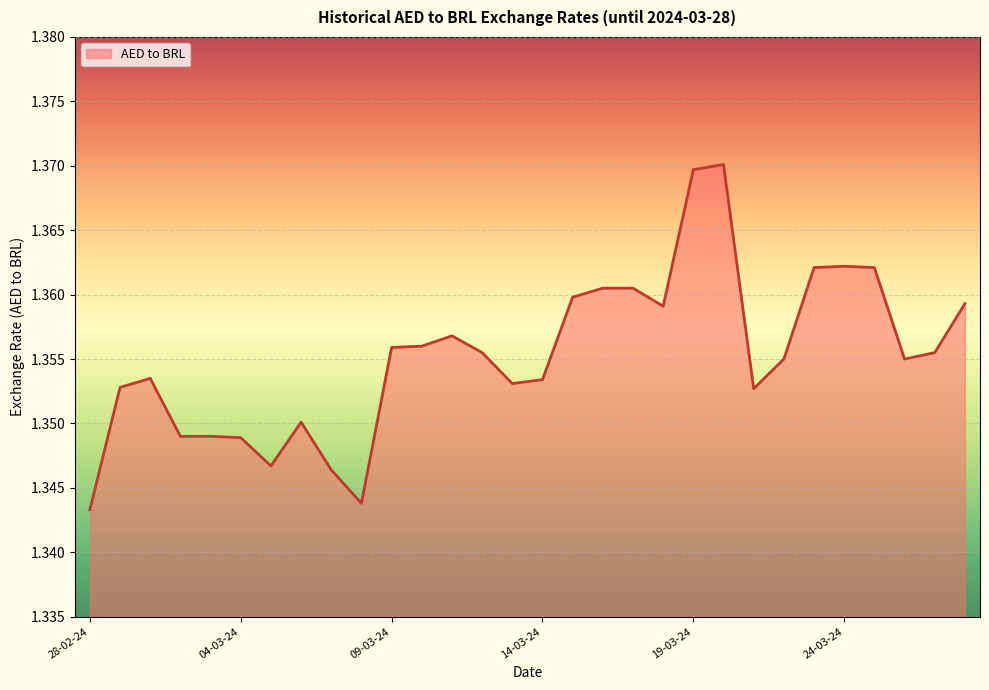

Rank the categories by value from lowest to highest.

28-02-24, 08-03-24, 07-03-24, 05-03-24, 04-03-24, 02-03-24, 03-03-24, 06-03-24, 21-03-24, 29-02-24, 13-03-24, 14-03-24, 01-03-24, 22-03-24, 26-03-24, 12-03-24, 27-03-24, 09-03-24, 10-03-24, 11-03-24, 18-03-24, 28-03-24, 15-03-24, 16-03-24, 17-03-24, 23-03-24, 25-03-24, 24-03-24, 19-03-24, 20-03-24